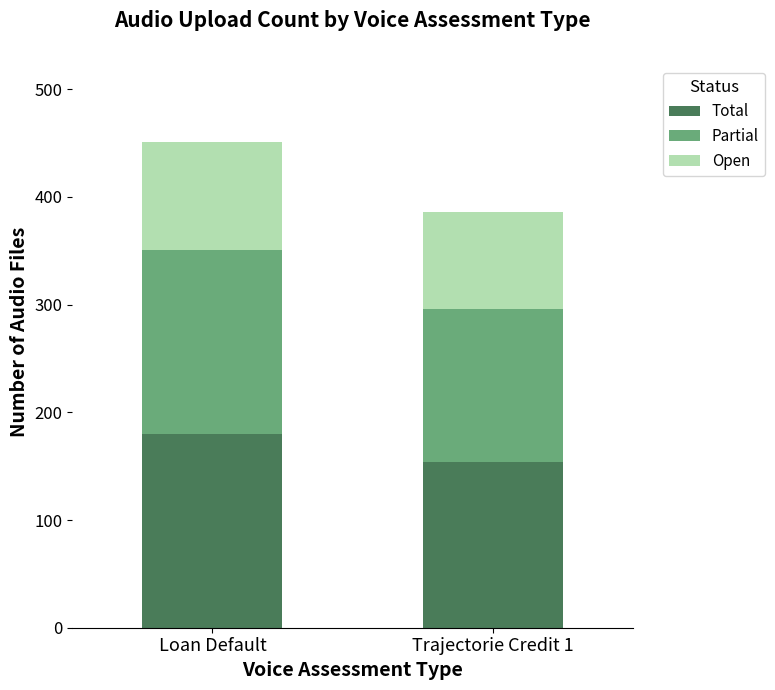

What is the difference between the maximum and minimum values in the Total series?

26